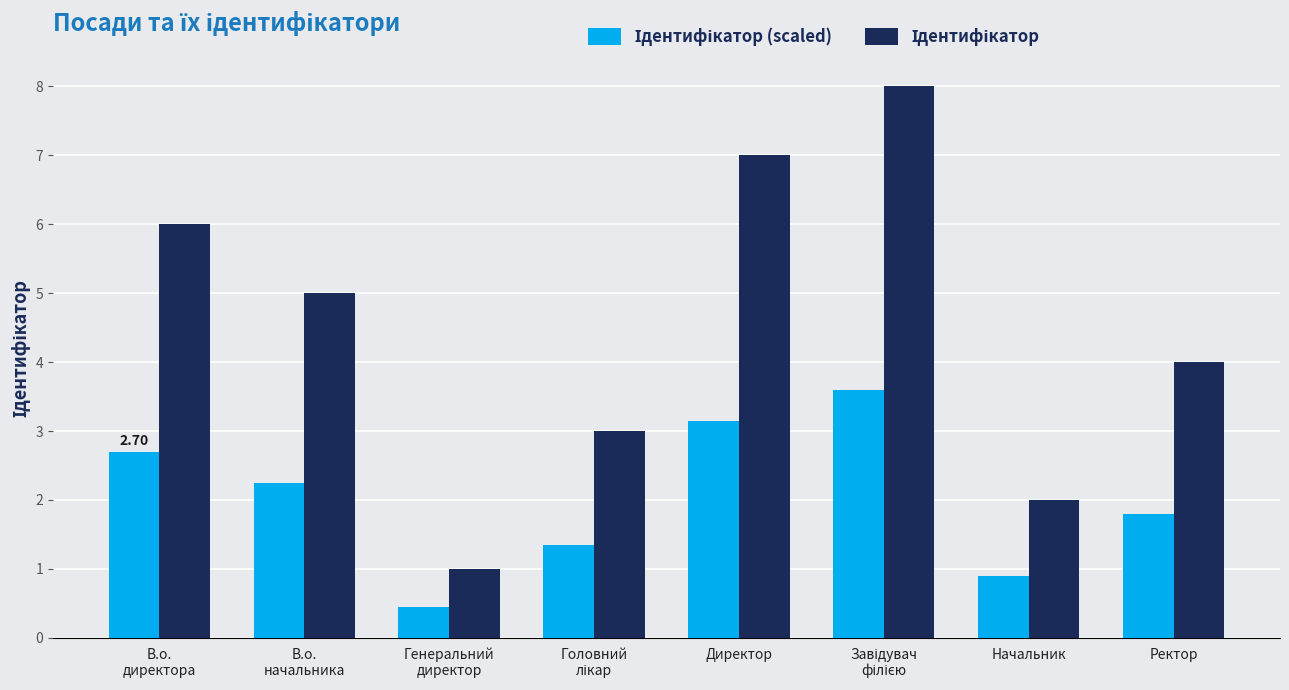

What is the total value across all series at Начальник?

2.9